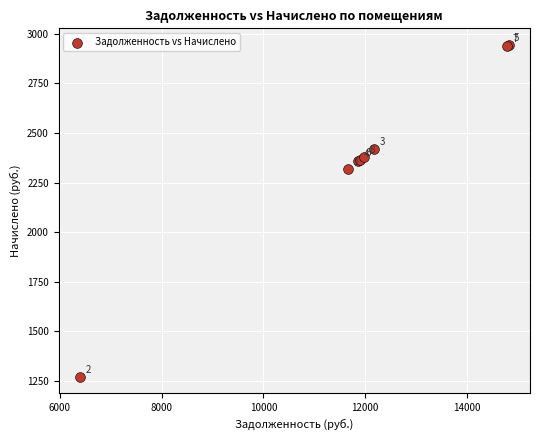

What Y value in the scatter plot is closest to 2107?

2316.8